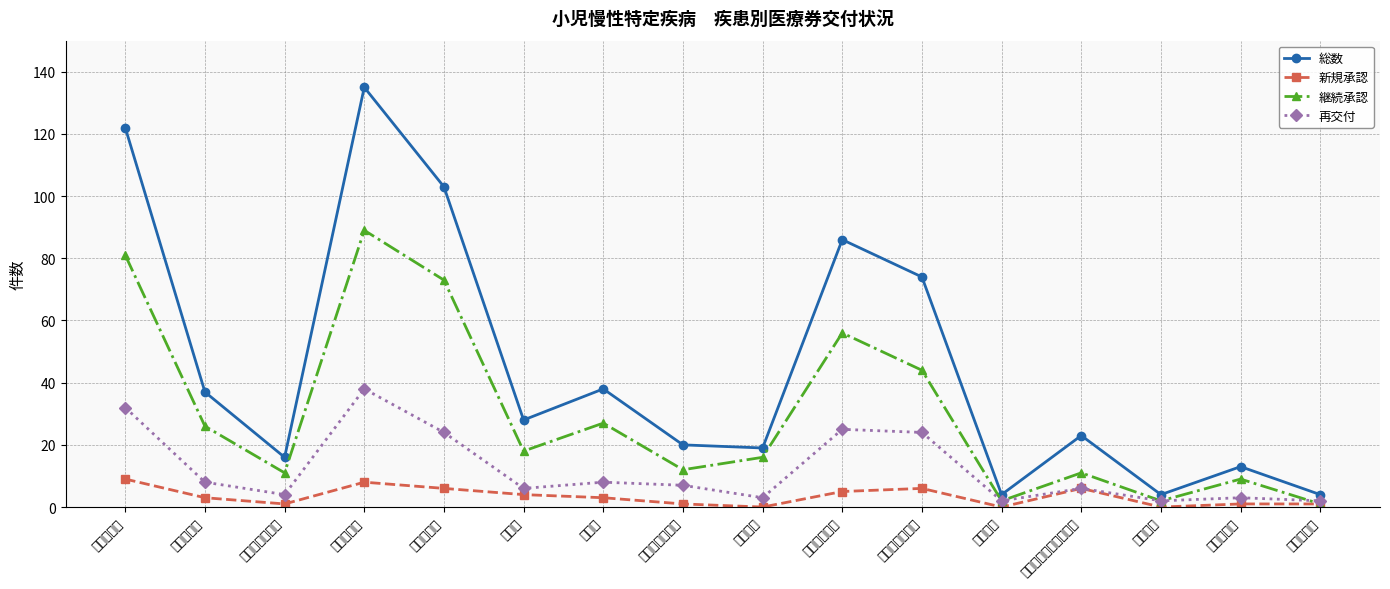

True or false: 総数 has more than 2 points higher than both neighbors.

True